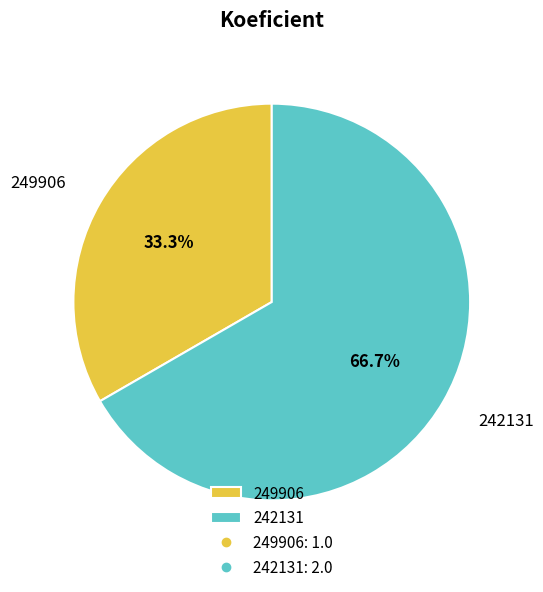

Which slice is the smallest?

249906